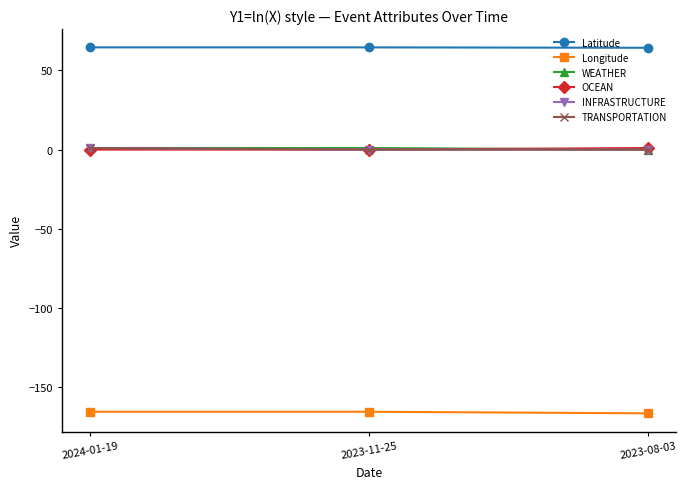

Does the chart have visible grid lines?

No